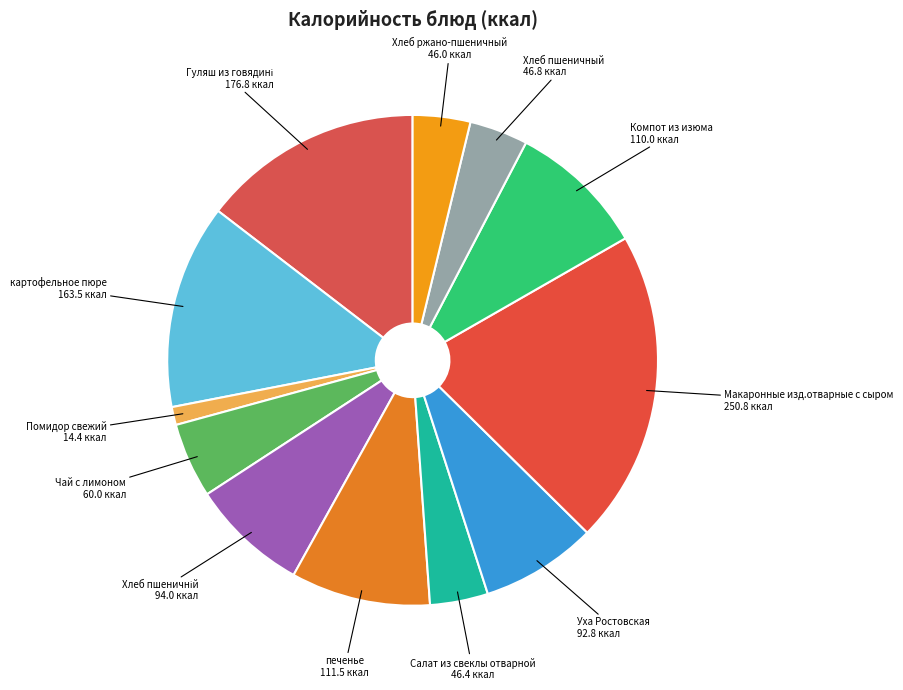

Count the number of slices in the pie.

12